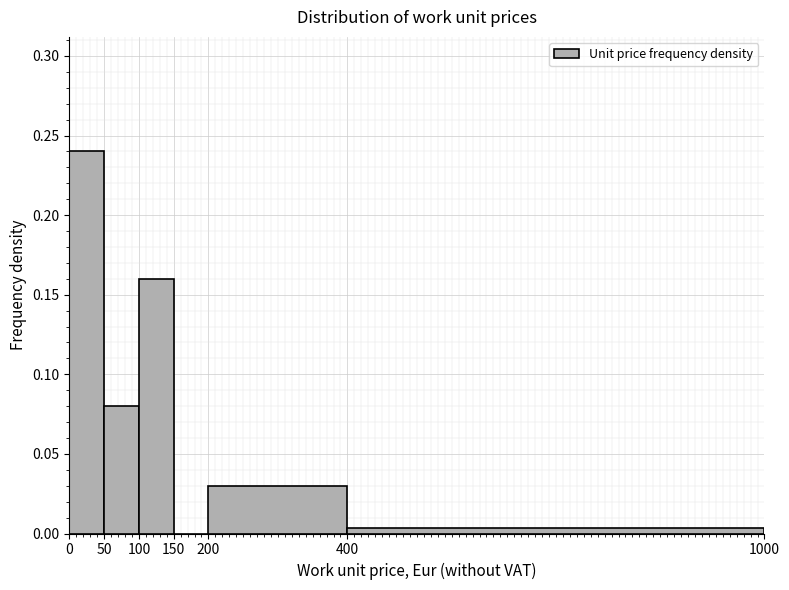

Which range on the x-axis has the tallest bar?

0 to 50